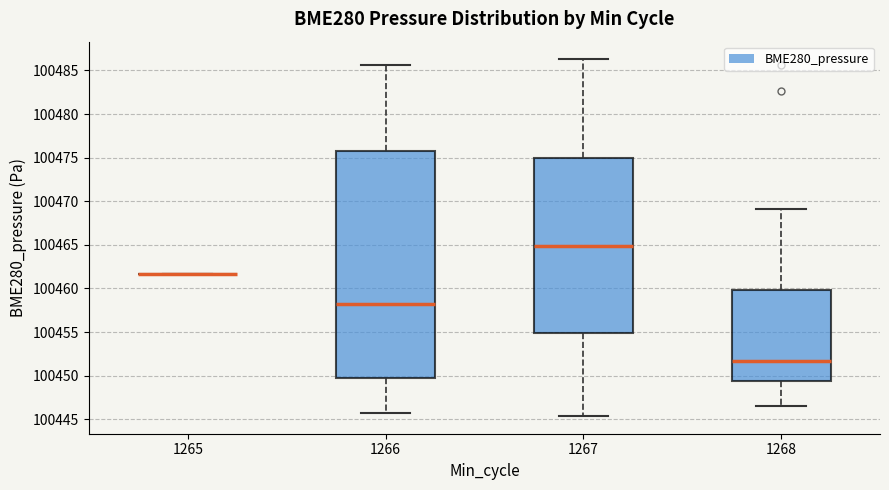

Comparing the boxes themselves (not the whiskers), which one is the tallest?

1266